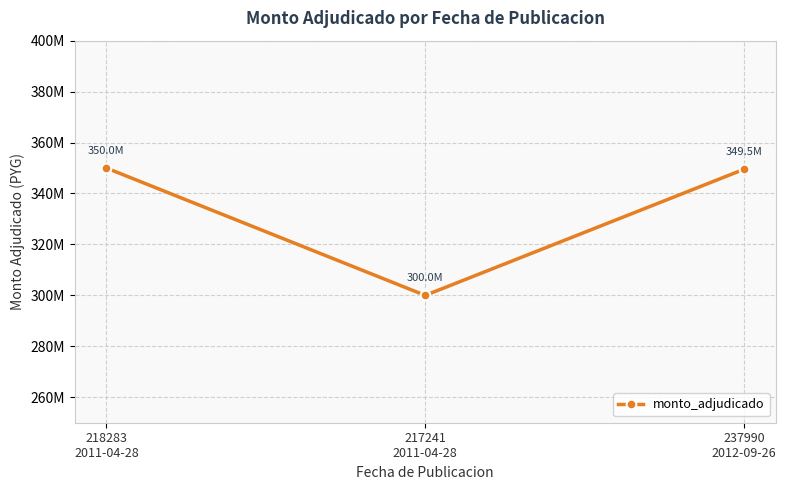

Is this an area chart (filled region under the line)?

No